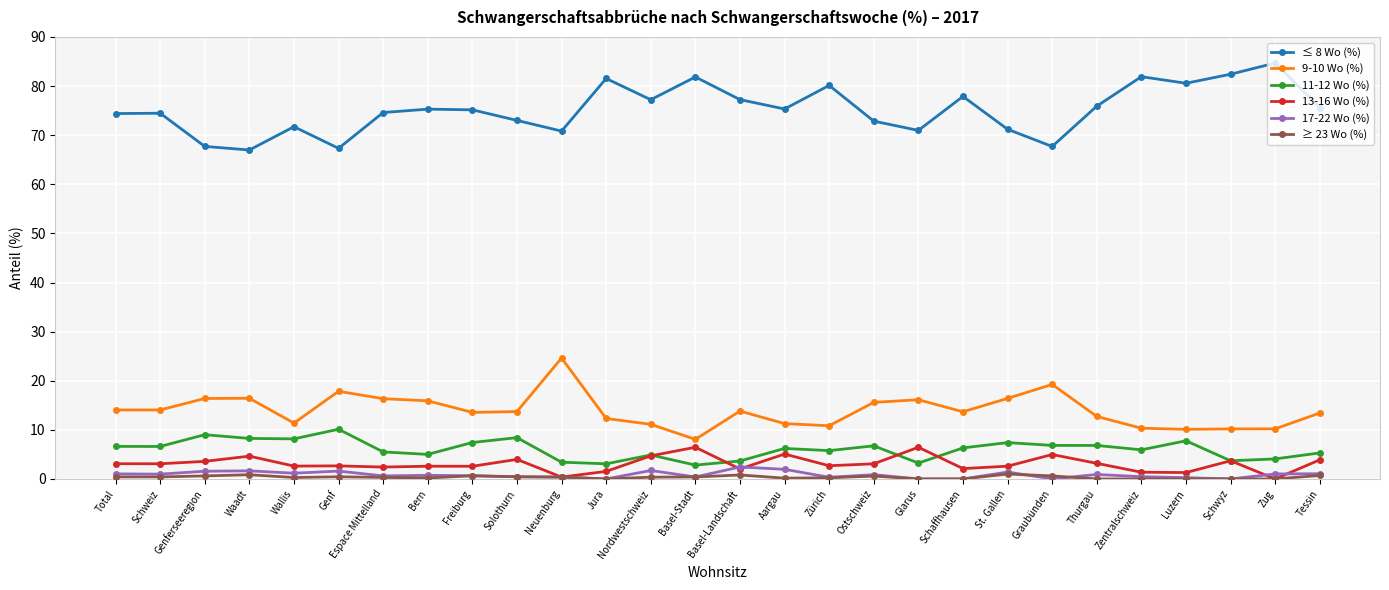

True or false: 9-10 Wo (%) and 11-12 Wo (%) cross at least once.

False